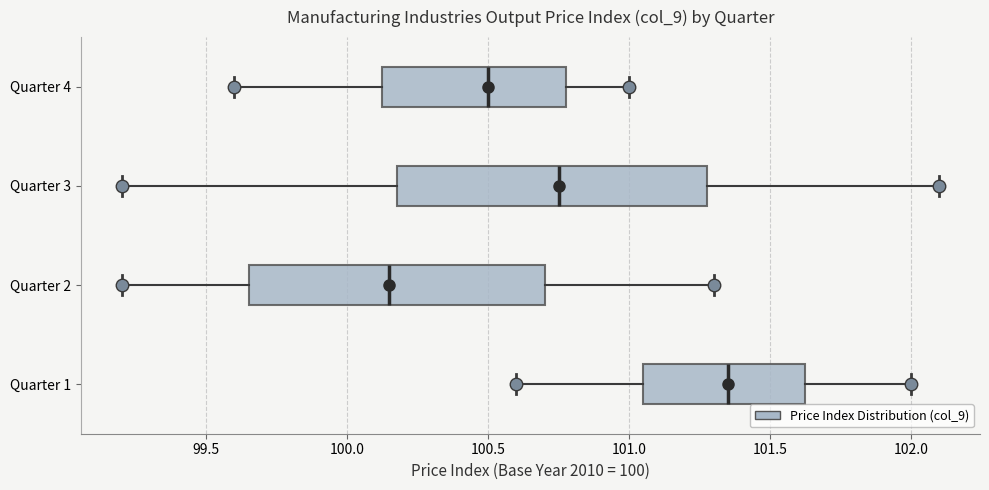

Reading bottom to top, transcribe this box plot: for each box, give where its median line is, the range the box spans, and where its two whiskers end, as read against the x-axis. The values are not printed on the chart, so give them approximately, as read against the axis.

Quarter 1: median 101.35, box 101.05 to 101.65, whiskers 100.60 to 102.00
Quarter 2: median 100.15, box 99.65 to 100.70, whiskers 99.20 to 101.30
Quarter 3: median 100.75, box 100.20 to 101.30, whiskers 99.20 to 102.10
Quarter 4: median 100.50, box 100.15 to 100.80, whiskers 99.60 to 101.00